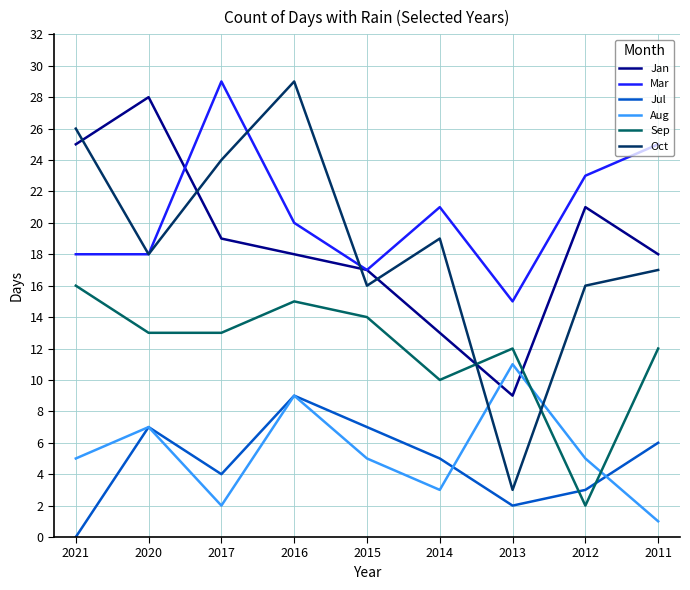

Reading left to right, what are all the values shown in this chart?

Jan: 2021=25	2020=28	2017=19	2016=18	2015=17	2014=13	2013=9	2012=21	2011=18
Mar: 2021=18	2020=18	2017=29	2016=20	2015=17	2014=21	2013=15	2012=23	2011=25
Jul: 2021=0	2020=7	2017=4	2016=9	2015=7	2014=5	2013=2	2012=3	2011=6
Aug: 2021=5	2020=7	2017=2	2016=9	2015=5	2014=3	2013=11	2012=5	2011=1
Sep: 2021=16	2020=13	2017=13	2016=15	2015=14	2014=10	2013=12	2012=2	2011=12
Oct: 2021=26	2020=18	2017=24	2016=29	2015=16	2014=19	2013=3	2012=16	2011=17